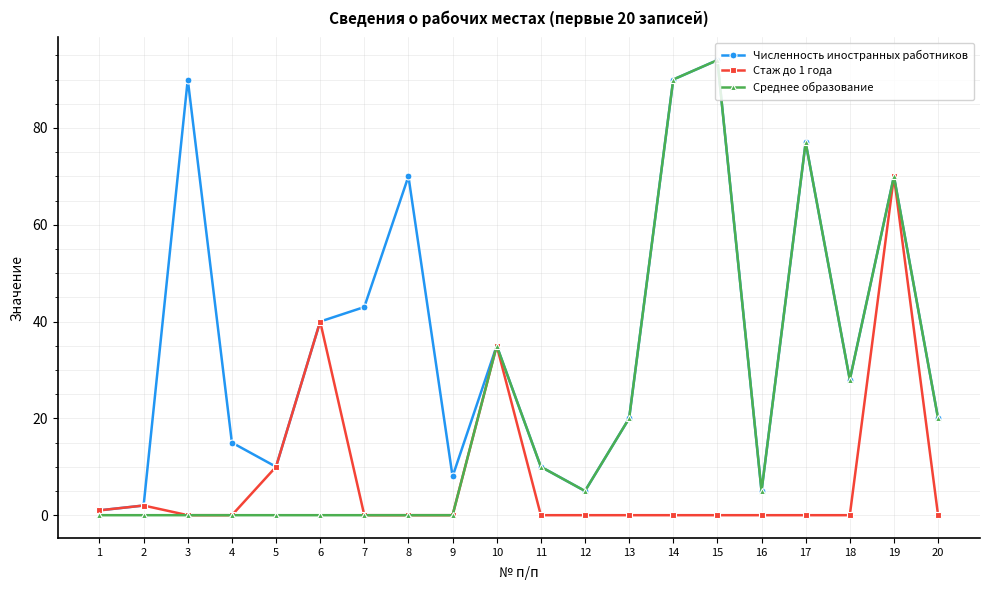

Reading right to left, extract all data points from this chart.

Численность иностранных работников: 20	70	28	77	5	94	90	20	5	10	35	8	70	43	40	10	15	90	2	1
Стаж до 1 года: 0	70	0	0	0	0	0	0	0	0	35	0	0	0	40	10	0	0	2	1
Среднее образование: 20	70	28	77	5	94	90	20	5	10	35	0	0	0	0	0	0	0	0	0